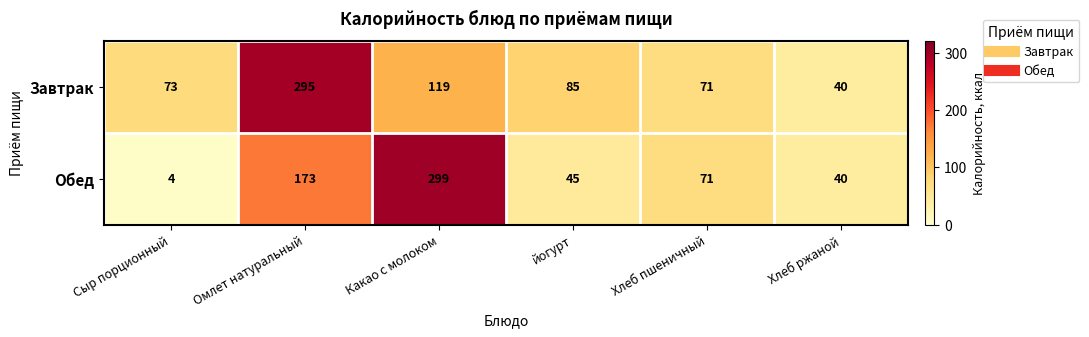

Rank the series by their average value, from highest to lowest.

Завтрак, Обед